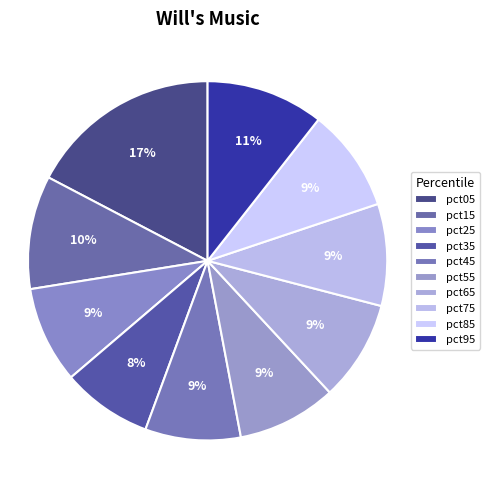

Which slice is the smallest?

pct35